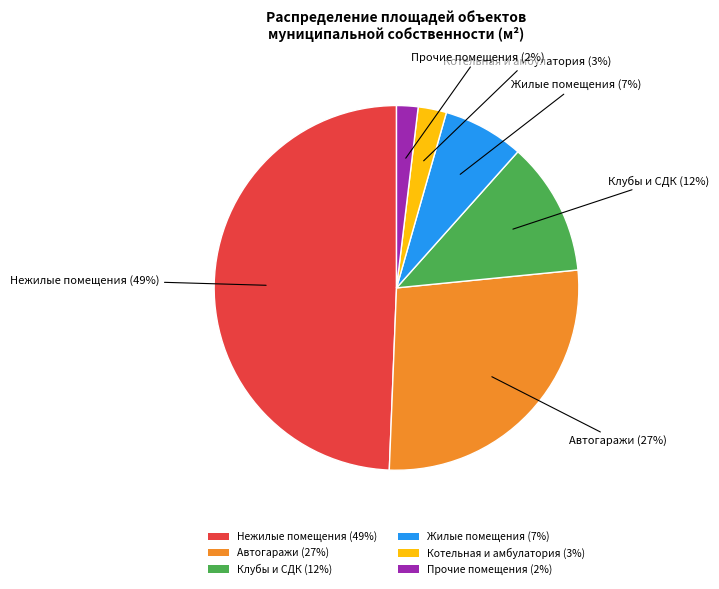

Rank the categories by value from highest to lowest.

Нежилые помещения (49%), Автогаражи (27%), Клубы и СДК (12%), Жилые помещения (7%), Котельная и амбулатория (3%), Прочие помещения (2%)